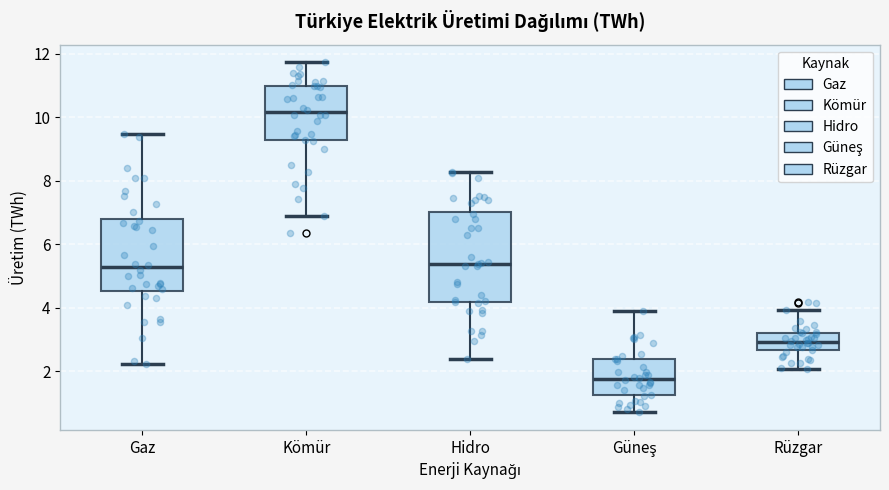

Where does the lower whisker of the box for Rüzgar end on the y-axis? The values are not printed on the chart, so give them approximately, as read against the axis.

2.0